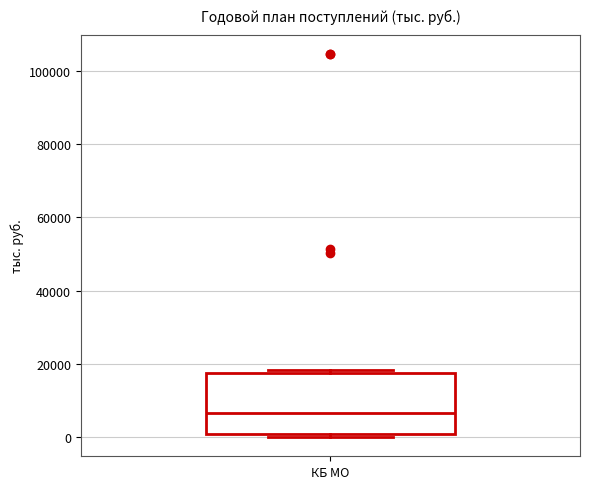

Read this box plot against the y-axis: the position of the median line, the range covered by the box, and the ends of both whiskers. The values are not printed on the chart, so give them approximately, as read against the axis.

median 6000, box 0 to 18000, whiskers 0 (just below the box's lower edge) to 18000 (just above the box's upper edge)